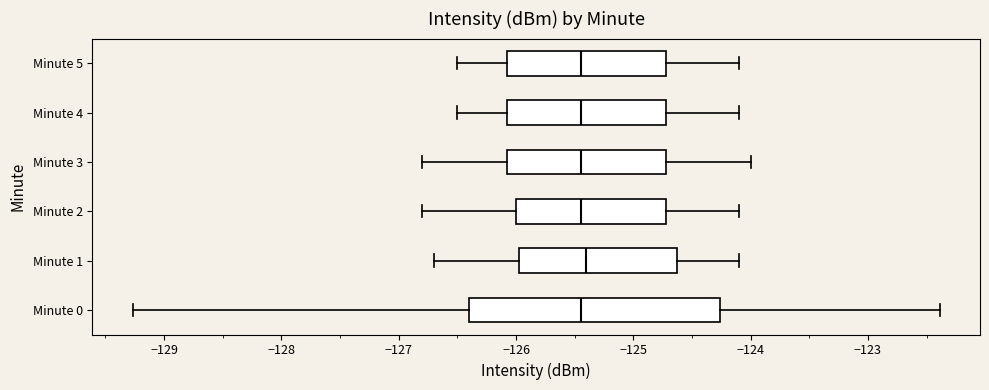

Where does the median line of the box for Minute 4 sit on the x-axis? The values are not printed on the chart, so give them approximately, as read against the axis.

-125.4